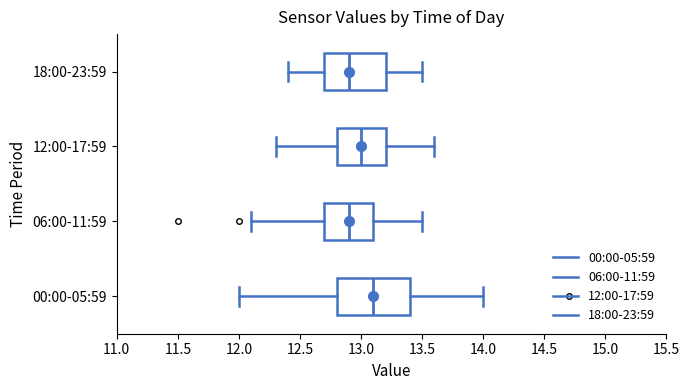

Comparing the boxes themselves (not the whiskers), which one is the widest?

00:00-05:59